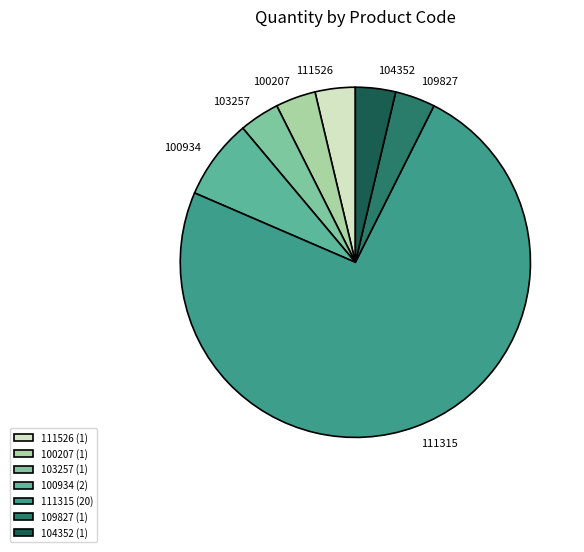

Is there a majority slice in this chart?

Yes